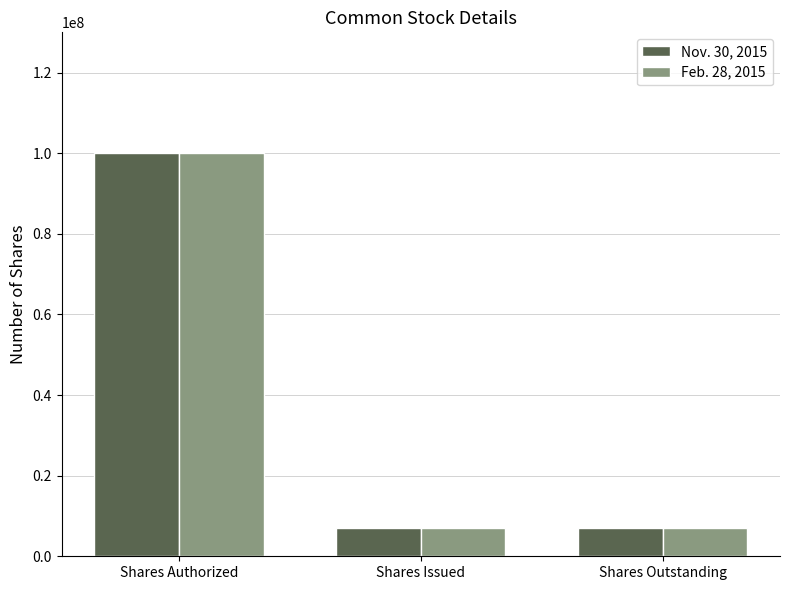

How many bars are there in each group?

2